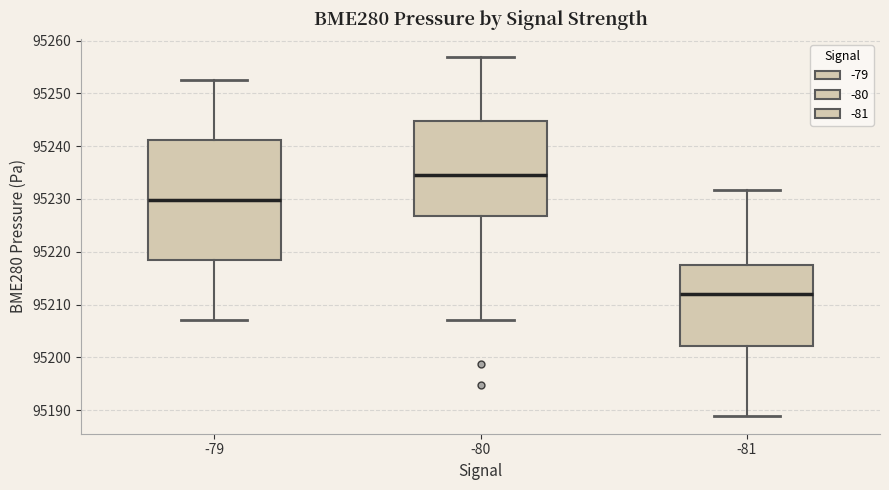

Where is the lower edge of the box at x = -81 on the y-axis? The values are not printed on the chart, so give them approximately, as read against the axis.

95202